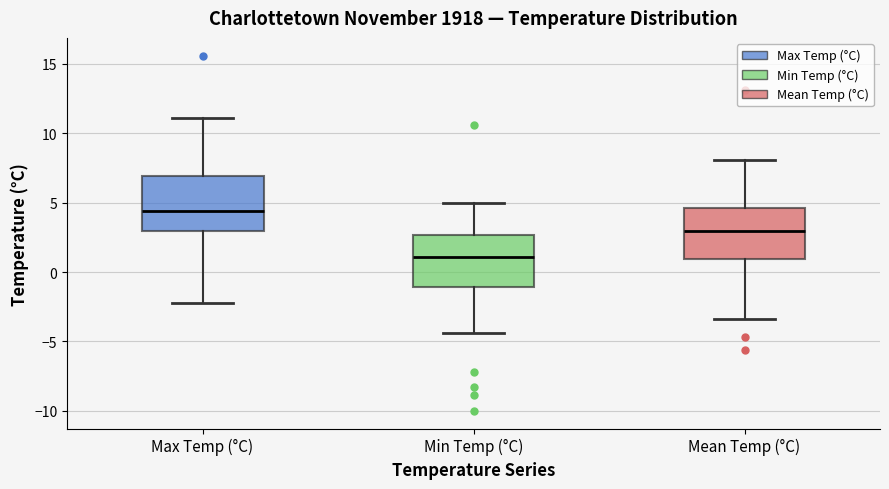

Where is the lower edge of the box for Min Temp (°C) on the y-axis? The values are not printed on the chart, so give them approximately, as read against the axis.

-1.0